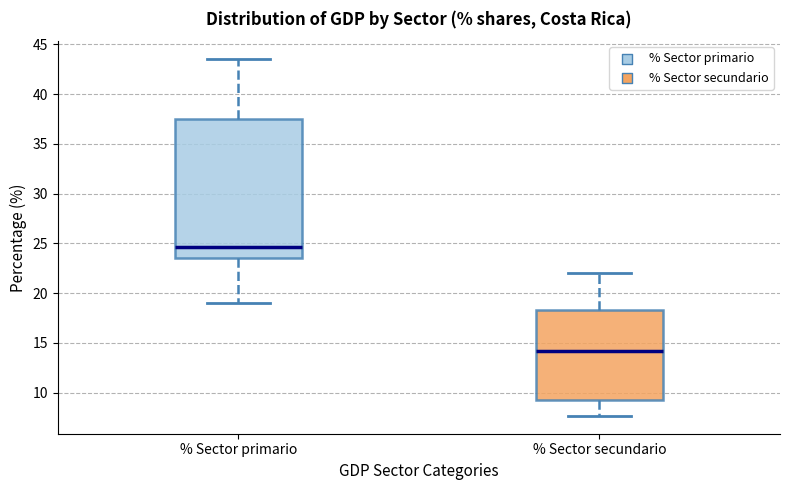

Which box is the tallest, from its lower edge to its upper edge?

% Sector primario